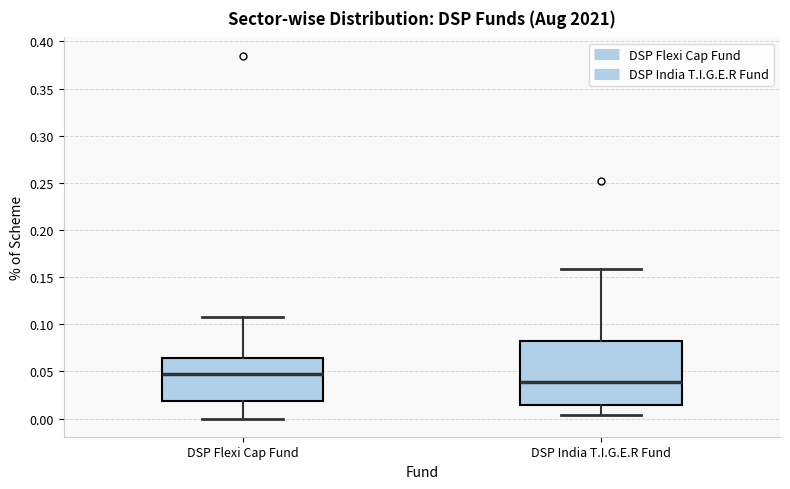

Where does the upper whisker of the box for DSP Flexi Cap Fund end on the y-axis? The values are not printed on the chart, so give them approximately, as read against the axis.

0.110